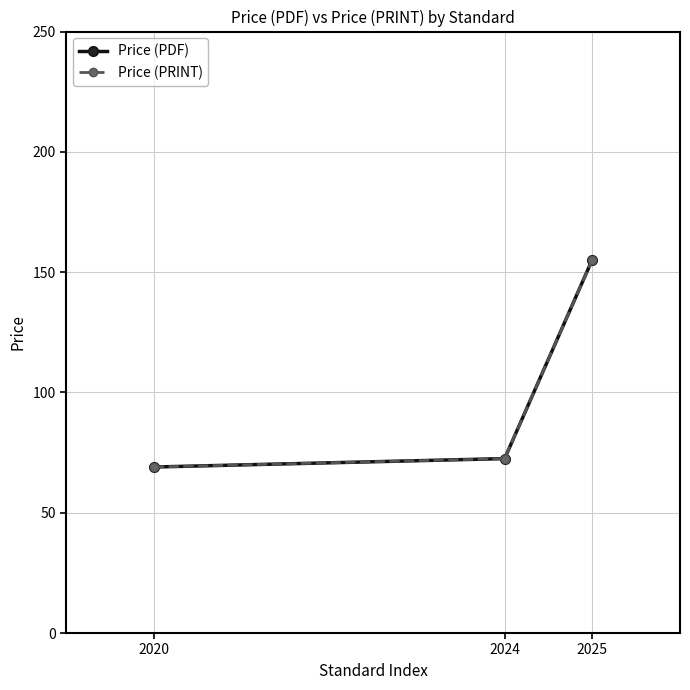

Reading right to left, extract all data points from this chart.

Price (PDF): 155.2	72.5	69.0
Price (PRINT): 155.2	72.5	69.0